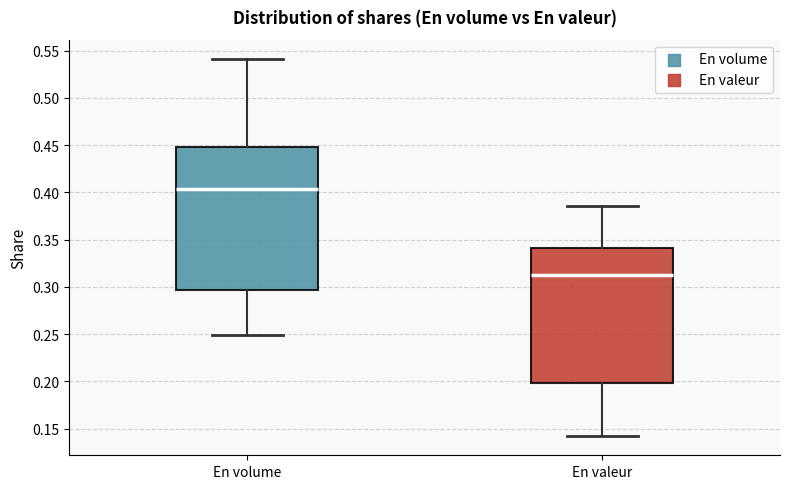

Reading left to right, transcribe this box plot: for each box, give where its median line is, the range the box spans, and where its two whiskers end, as read against the y-axis. The values are not printed on the chart, so give them approximately, as read against the axis.

En volume: median 0.405, box 0.295 to 0.450, whiskers 0.250 to 0.540
En valeur: median 0.315, box 0.200 to 0.340, whiskers 0.140 to 0.385